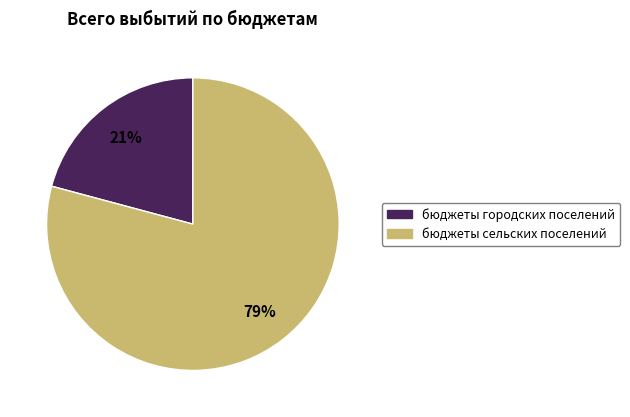

What percentage is the бюджеты городских поселений slice, to the nearest percent?

21%